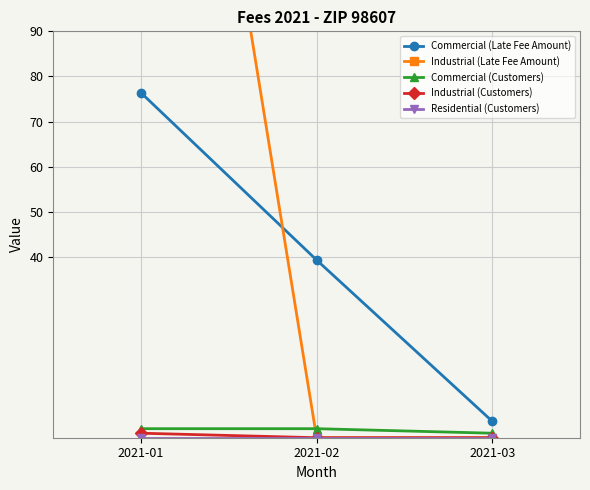

At which category is the sum across all series the highest?

2021-01